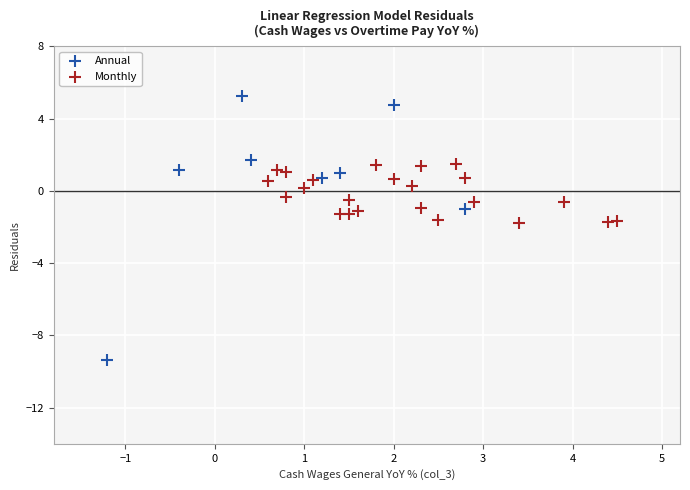

Which series reaches the minimum Y coordinate?

Annual